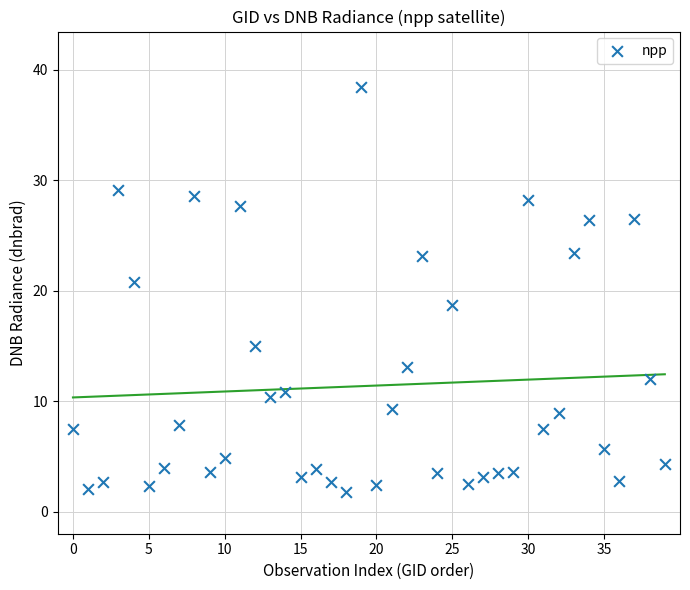

What is the range of Y values (max minus min)?

36.7